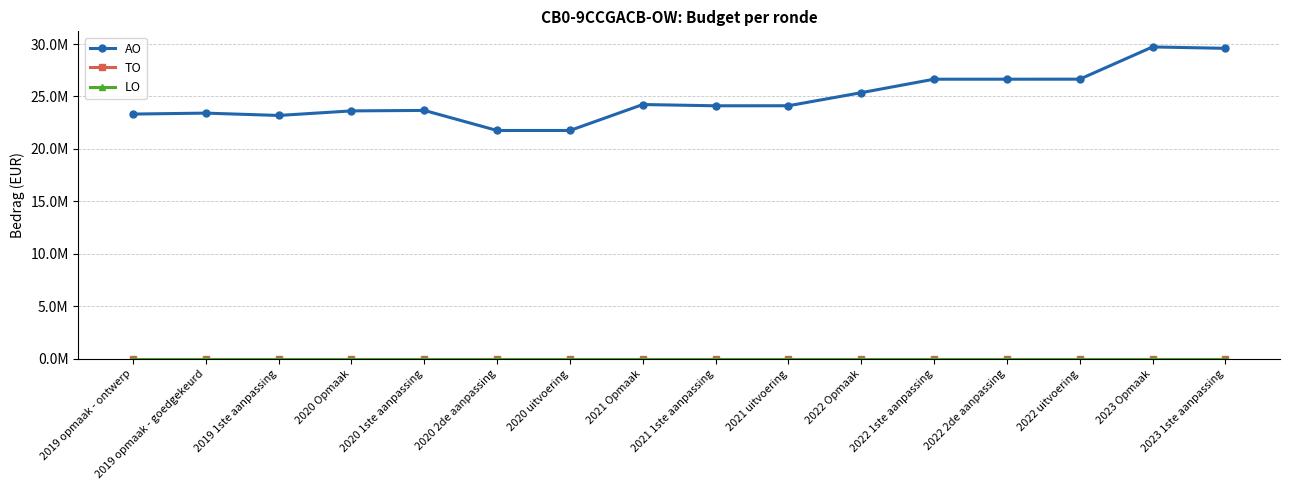

Does the chart display data point markers on the line(s)?

Yes